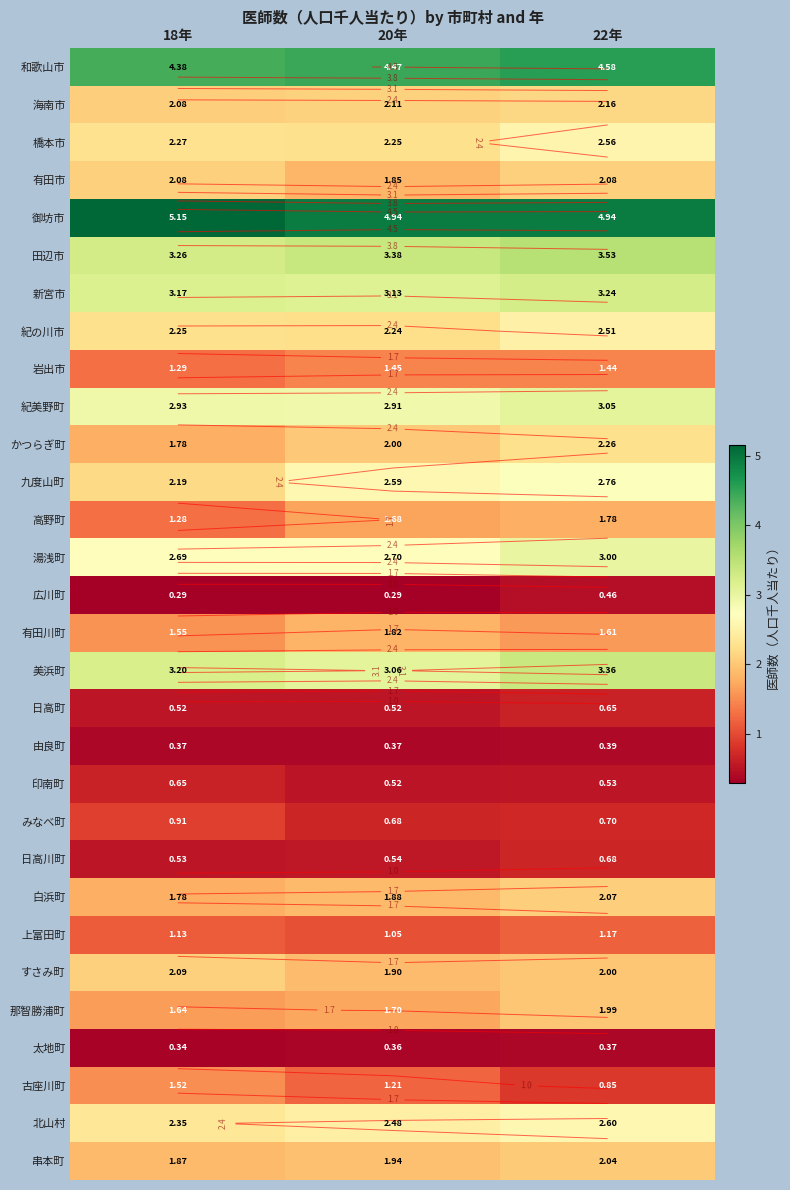

Between 22年 and 18年, which is larger?

22年